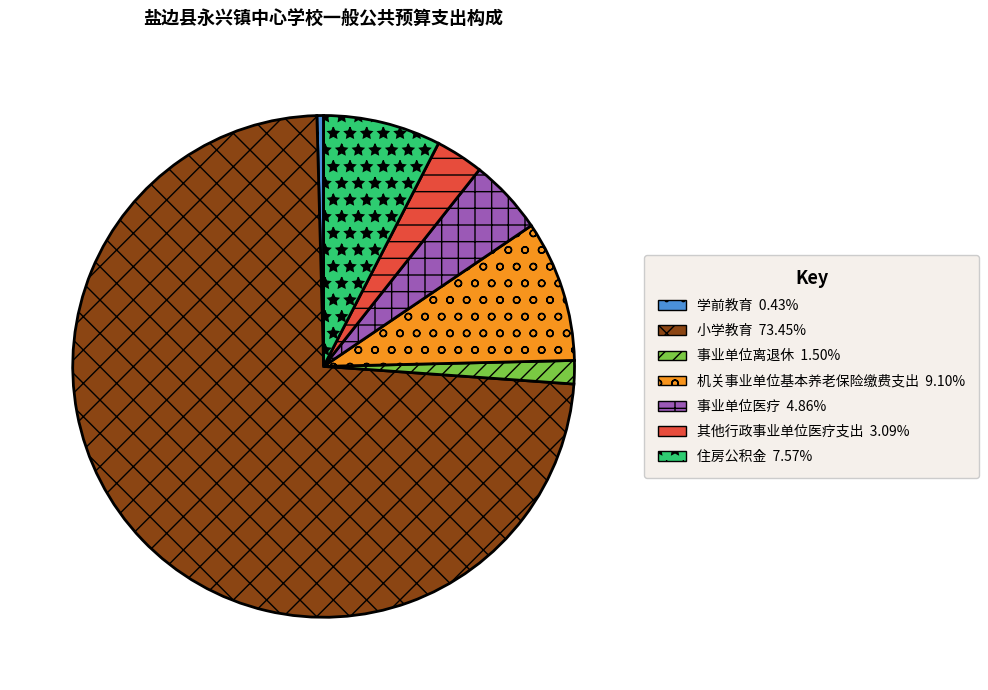

Between 事业单位离退休 and 其他行政事业单位医疗支出, which is larger?

其他行政事业单位医疗支出